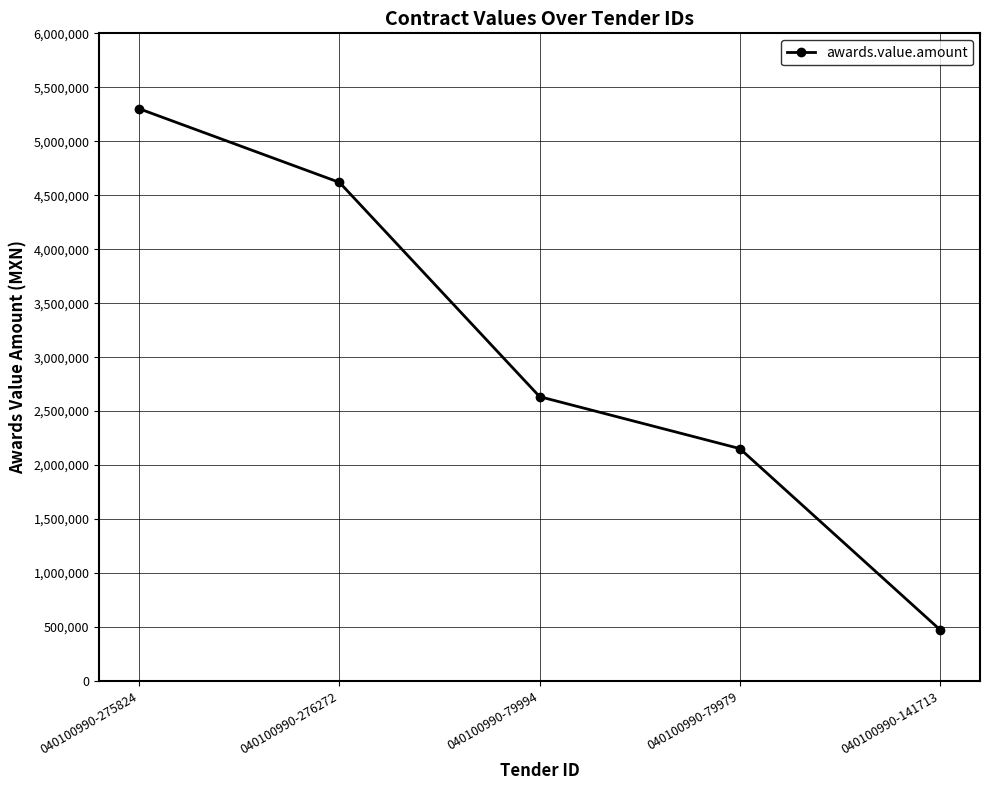

What is the greatest value displayed?

5300880.0